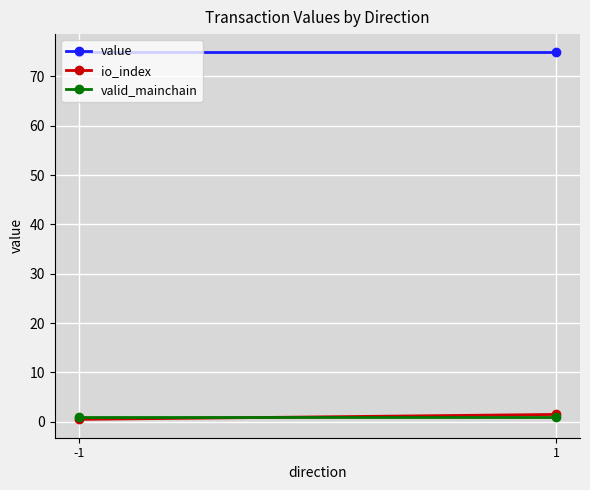

What is the value of the io_index point at the 2nd from the left?

1.5